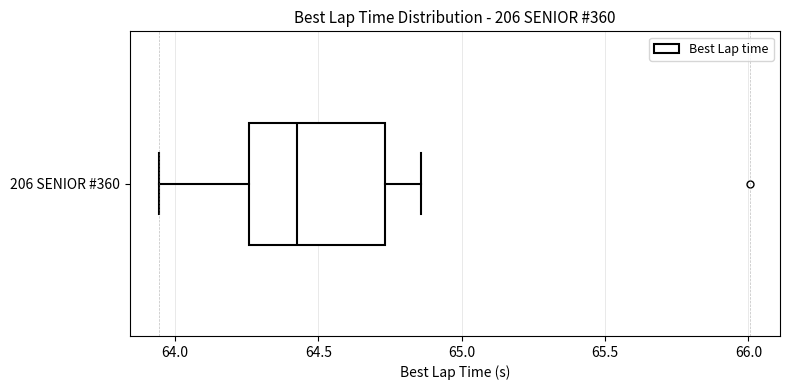

Transcribe this box plot: give where the median line is, the range the box spans, and where the two whiskers end, as read against the x-axis. The values are not printed on the chart, so give them approximately, as read against the axis.

median 64.45, box 64.25 to 64.75, whiskers 63.95 to 64.85